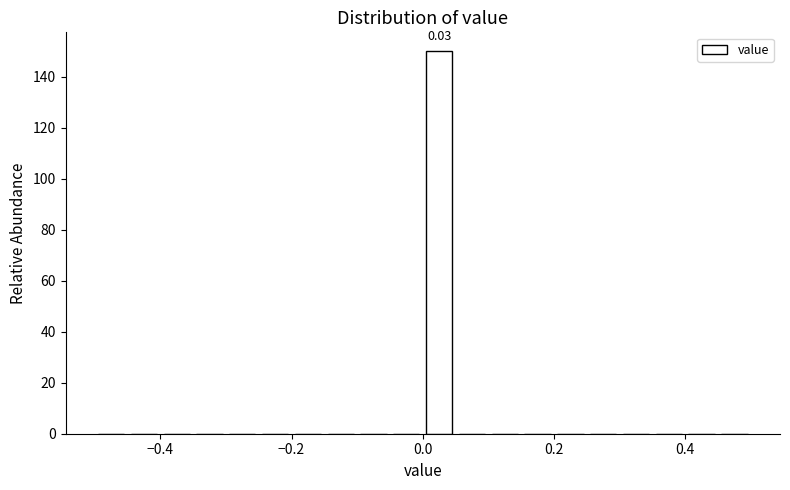

Around what value on the x-axis is the tallest bar? Give the approximate position of its centre, as read against the axis.

0.02